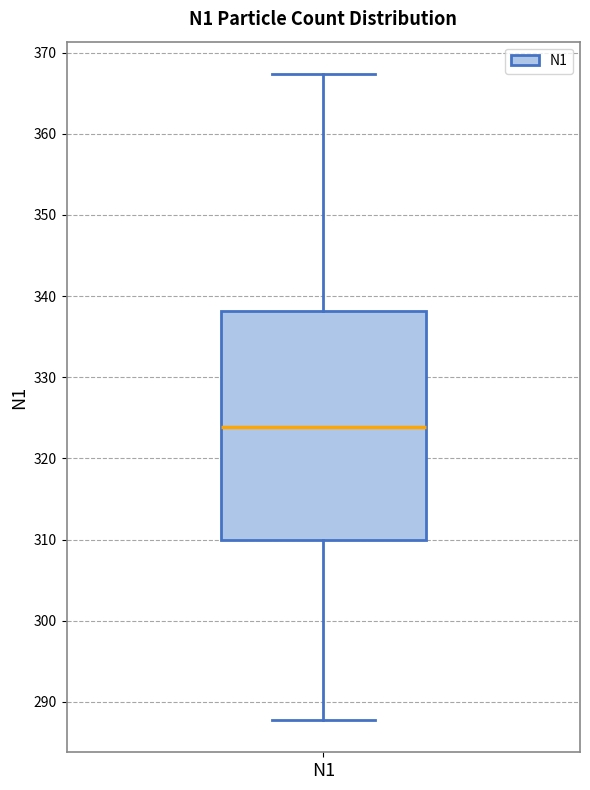

Transcribe this box plot: give where the median line is, the range the box spans, and where the two whiskers end, as read against the y-axis. The values are not printed on the chart, so give them approximately, as read against the axis.

median 324, box 310 to 338, whiskers 288 to 367